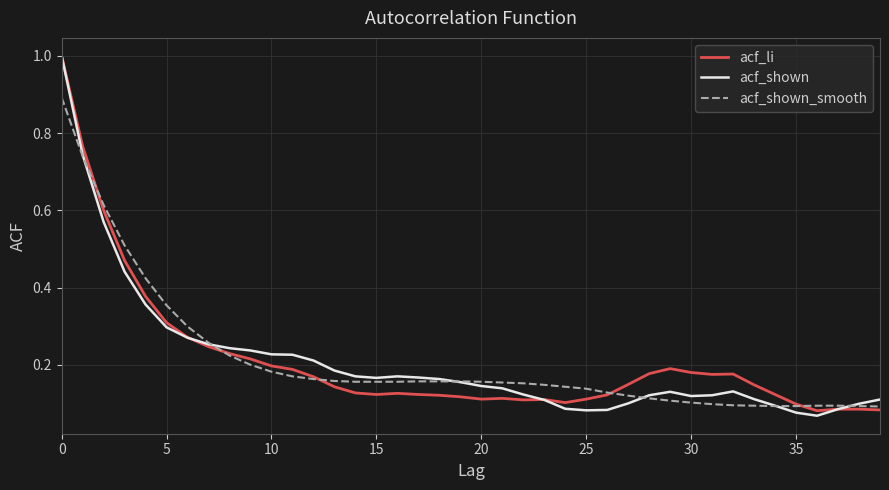

What is the maximum value for acf_shown?

1.0